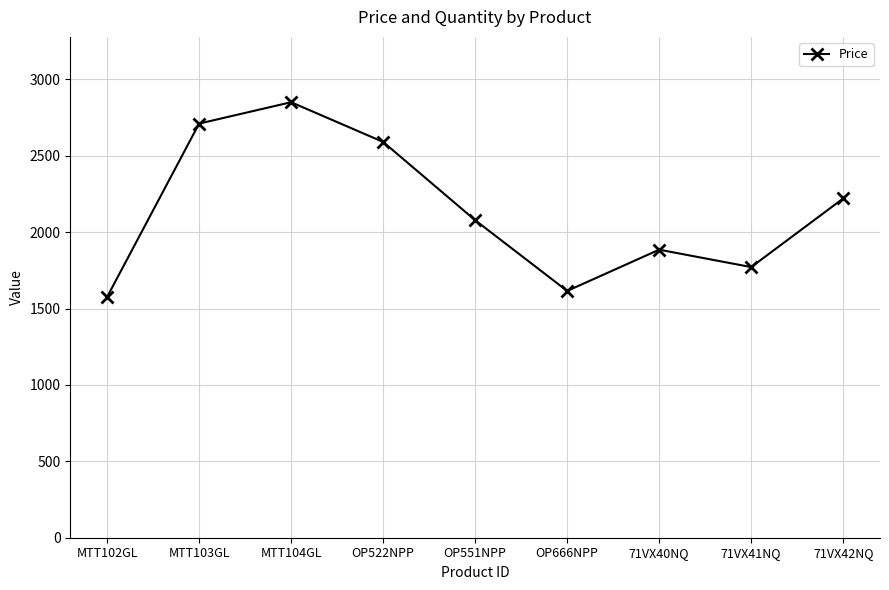

What is the ratio of the value at 71VX42NQ to the value at OP666NPP?

1.4